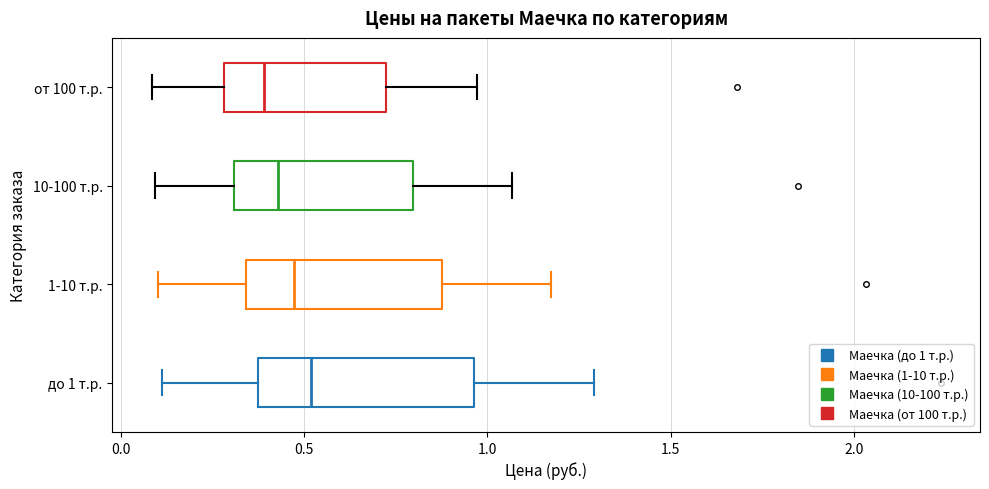

Reading bottom to top, read every box against the x-axis: the position of its median line, the range the box covers, and the ends of its whiskers. The values are not printed on the chart, so give them approximately, as read against the axis.

до 1 т.р.: median 0.50, box 0.35 to 0.95, whiskers 0.10 to 1.30
1-10 т.р.: median 0.45, box 0.35 to 0.90, whiskers 0.10 to 1.15
10-100 т.р.: median 0.45, box 0.30 to 0.80, whiskers 0.10 to 1.05
от 100 т.р.: median 0.40, box 0.30 to 0.70, whiskers 0.10 to 0.95